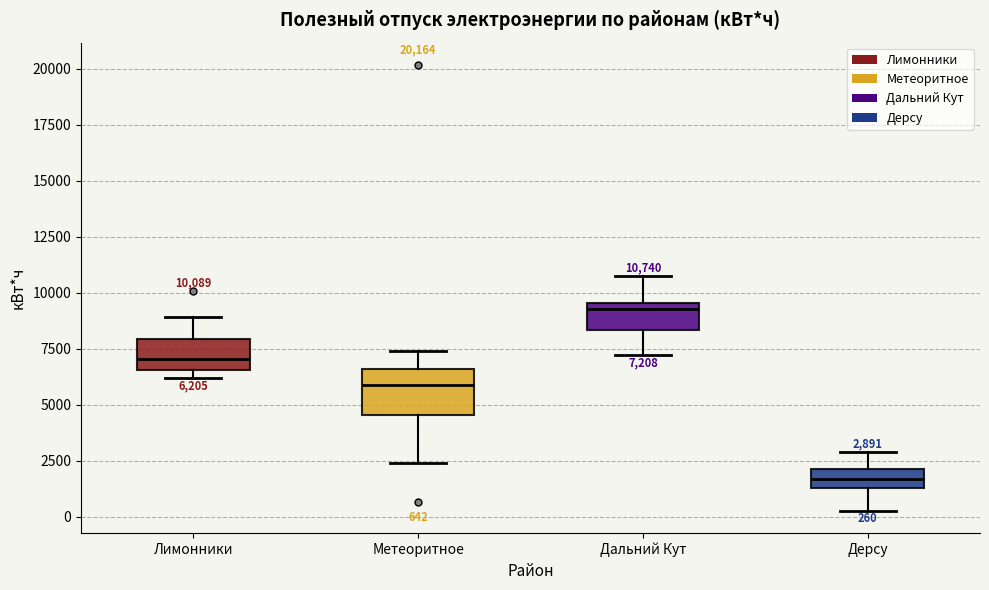

Which box is the tallest, from its lower edge to its upper edge?

Метеоритное